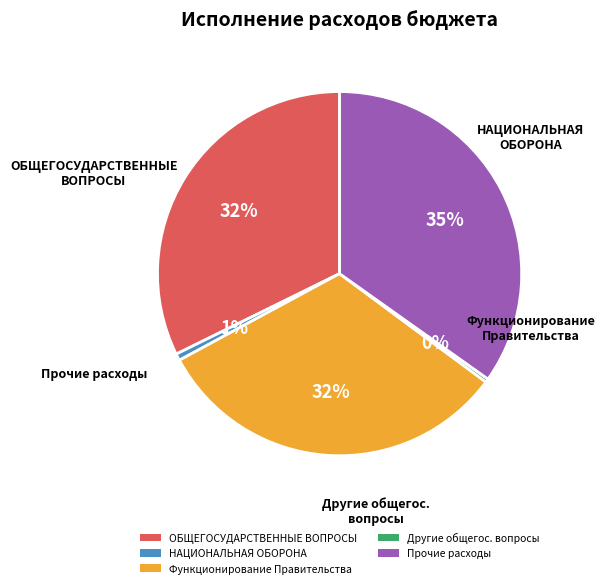

What is the largest slice in the pie chart?

Прочие расходы